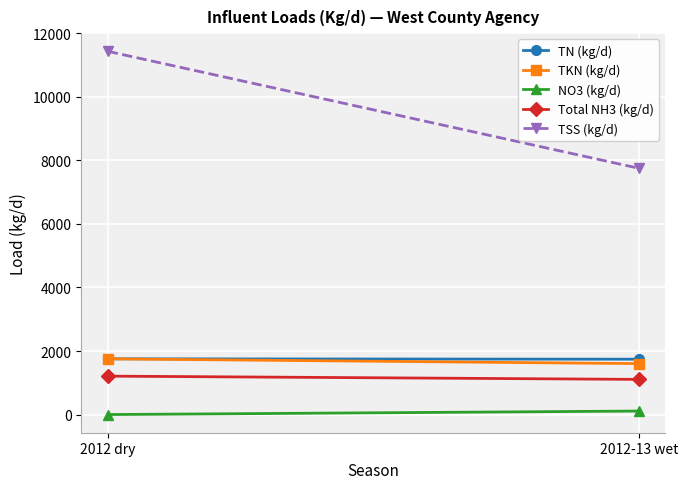

Is the value of Total NH3 (kg/d) at 2012 dry greater than the value of TSS (kg/d) at 2012 dry?

No